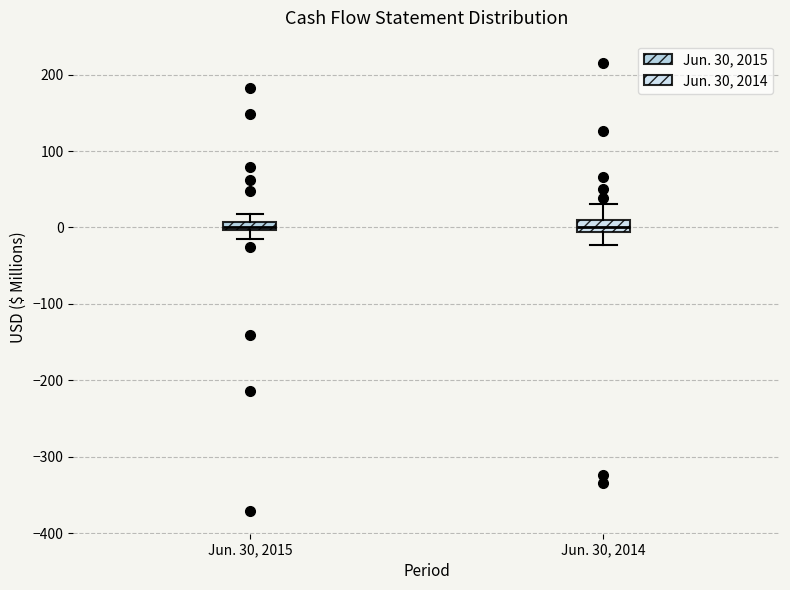

Where does the upper whisker of the box for Jun. 30, 2015 end on the y-axis? The values are not printed on the chart, so give them approximately, as read against the axis.

20